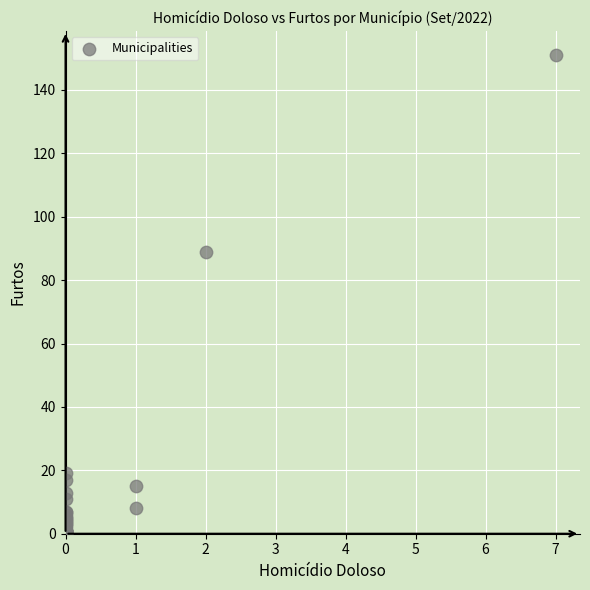

What Y value in the scatter plot is closest to 75?

89